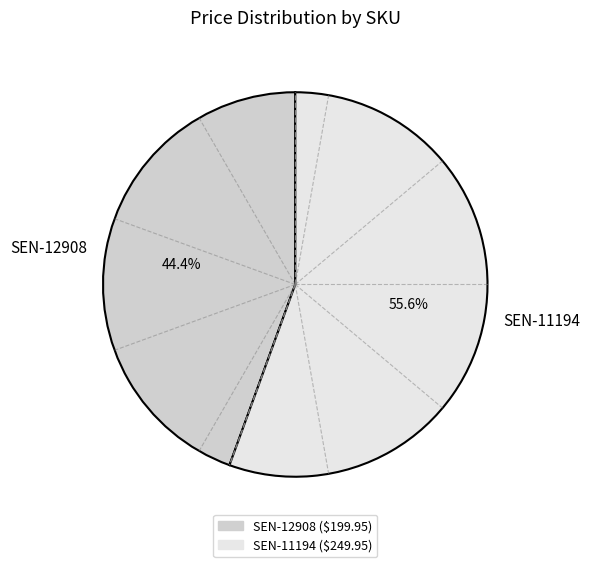

Which slice is the smallest?

SEN-12908